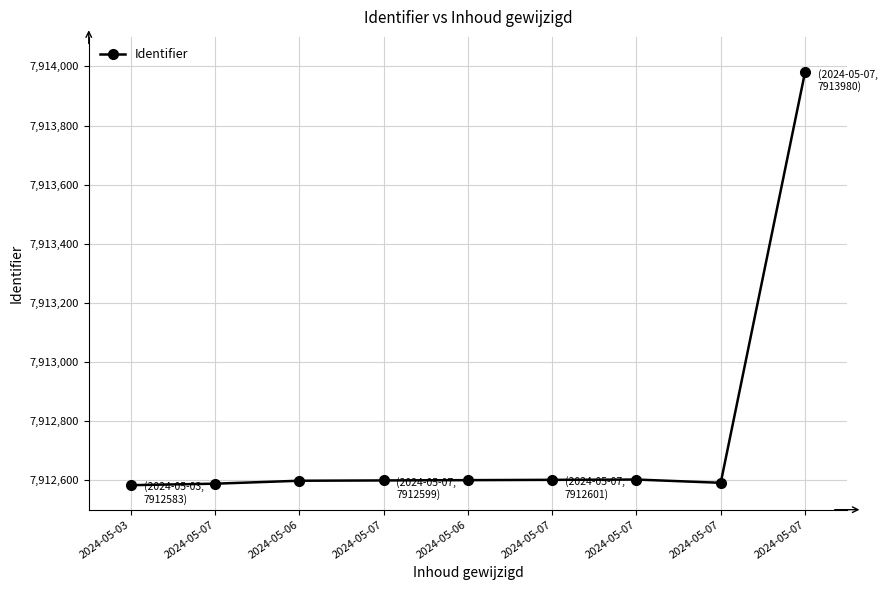

At which category does the chart reach its peak across all series?

2024-05-07